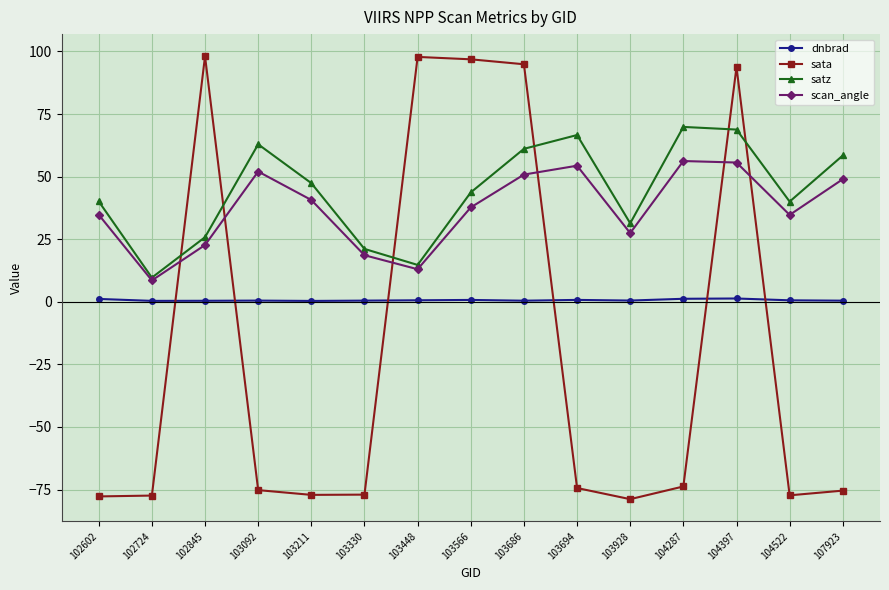

True or false: dnbrad and scan_angle cross at least once.

False